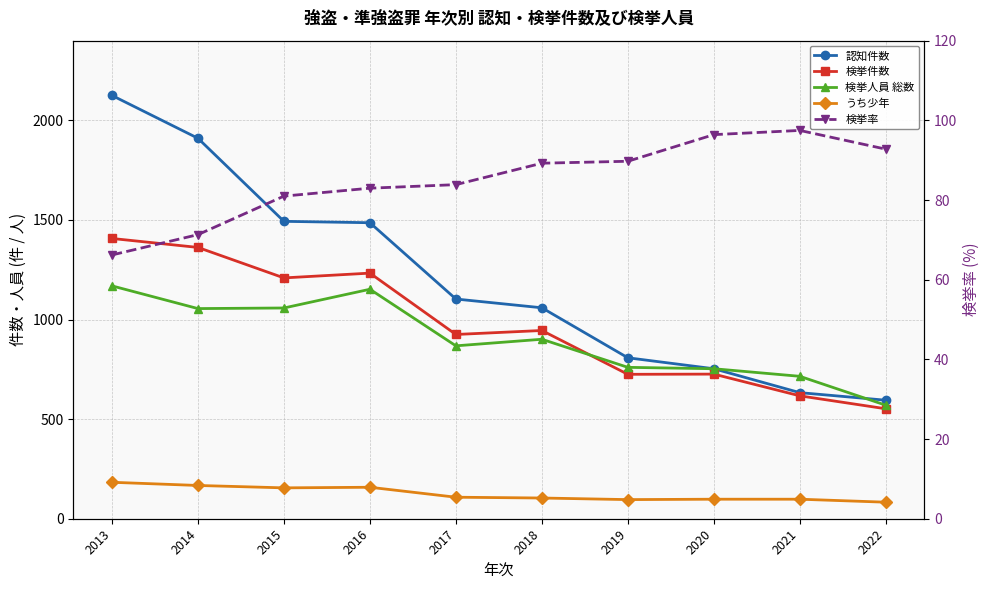

What is the lowest value of the 認知件数 series?

595.0